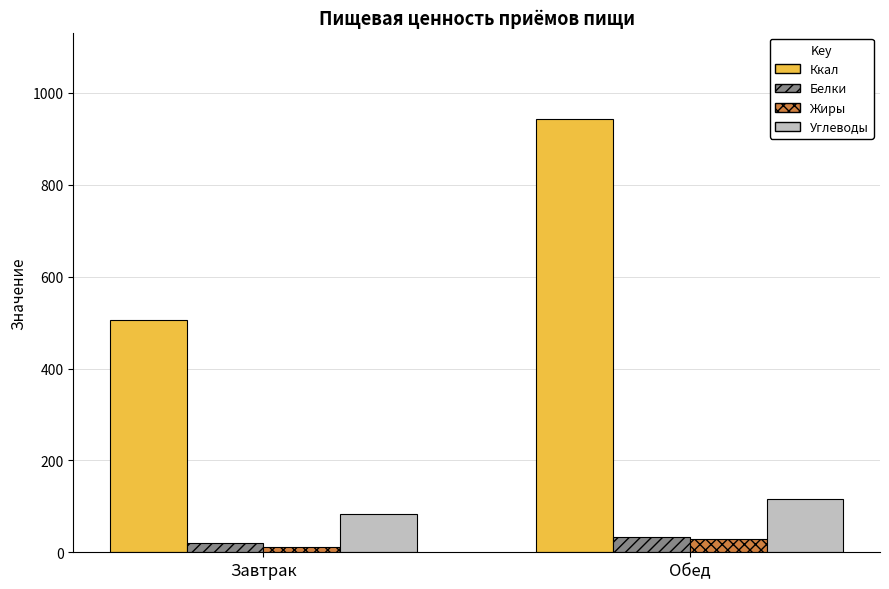

What is the label of the 1st bar from the left?

Завтрак